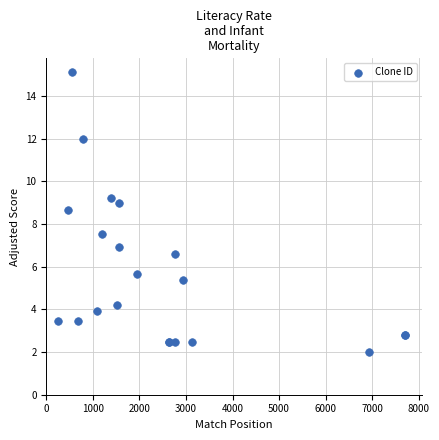

What Y value in the scatter plot is closest to 8?

7.6